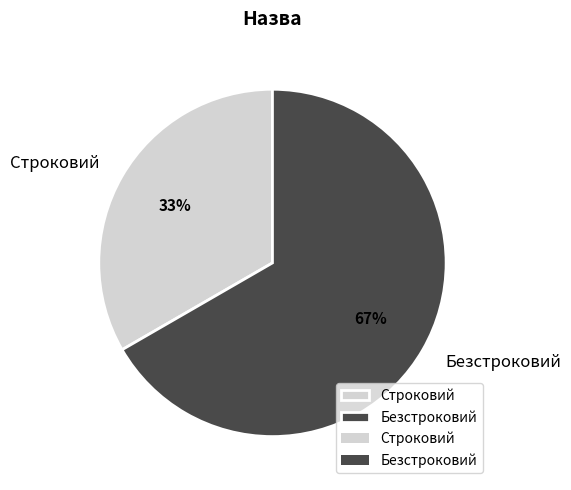

True or false: Строковий accounts for 33% of the total.

True